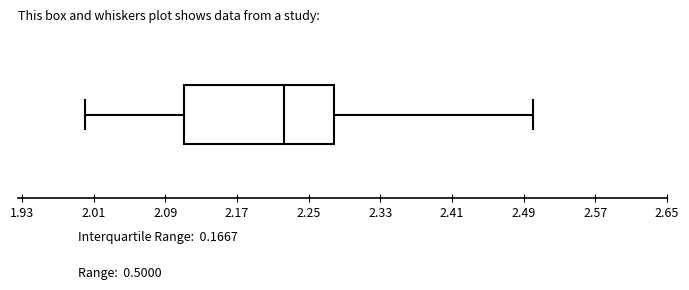

Where is the left edge of the box on the x-axis? The values are not printed on the chart, so give them approximately, as read against the axis.

2.11